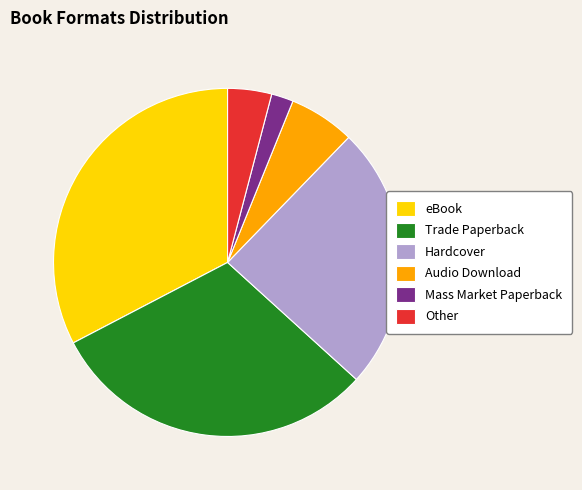

Which has a higher value, eBook or Trade Paperback?

eBook